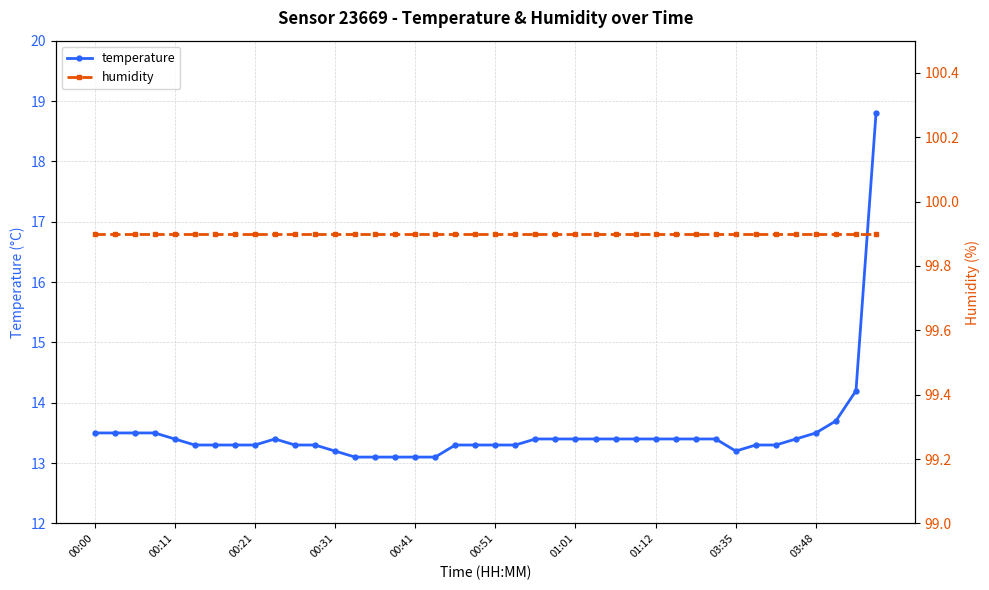

Rank the series by their average value, from lowest to highest.

temperature, humidity